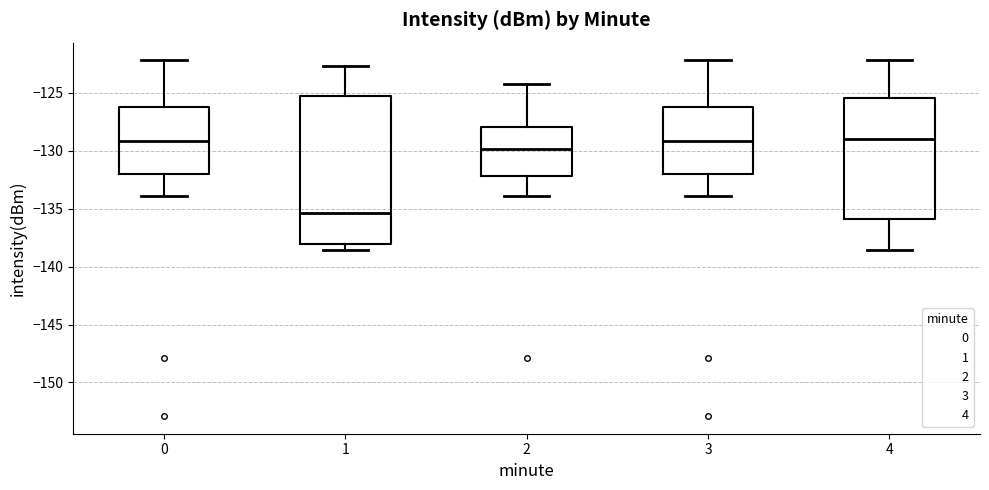

Where does the upper whisker of the box at x = 2 end on the y-axis? The values are not printed on the chart, so give them approximately, as read against the axis.

-124.5